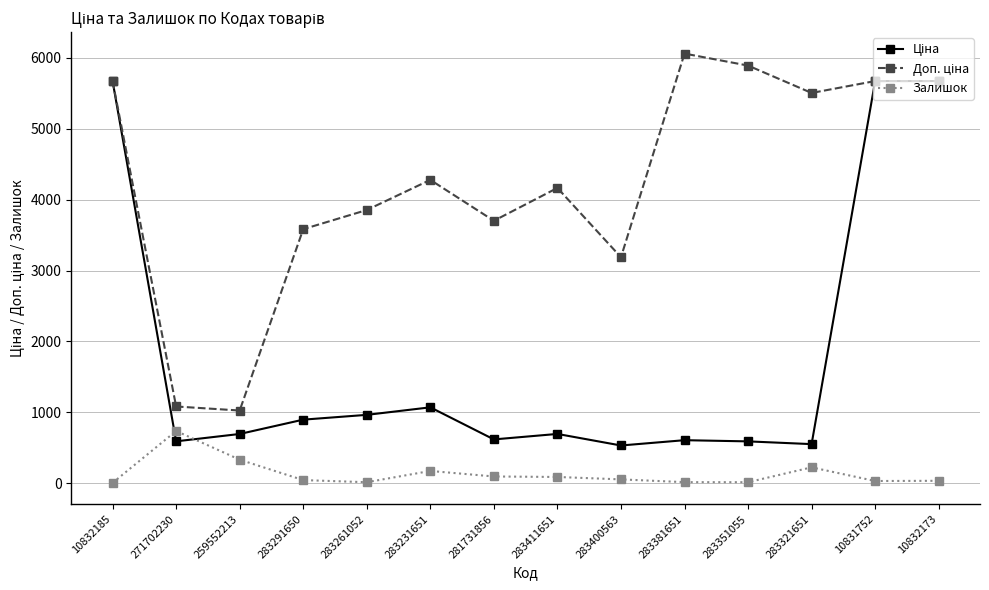

What is the total value across all series at 283231651?

5520.9